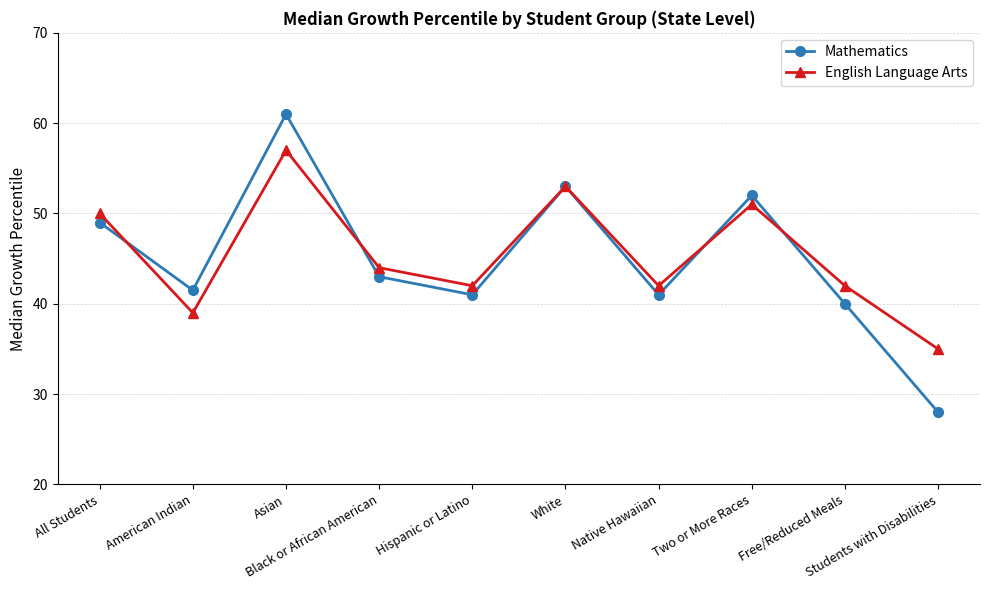

Reading left to right, what are all the values shown in this chart?

Mathematics: All Students=49.0	American Indian=41.5	Asian=61.0	Black or African American=43.0	Hispanic or Latino=41.0	White=53.0	Native Hawaiian=41.0	Two or More Races=52.0	Free/Reduced Meals=40.0	Students with Disabilities=28.0
English Language Arts: All Students=50.0	American Indian=39.0	Asian=57.0	Black or African American=44.0	Hispanic or Latino=42.0	White=53.0	Native Hawaiian=42.0	Two or More Races=51.0	Free/Reduced Meals=42.0	Students with Disabilities=35.0